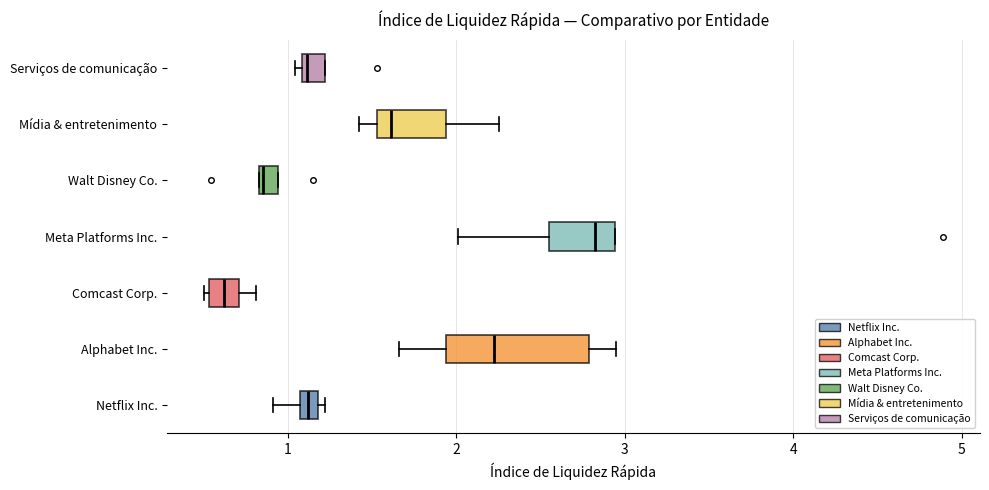

Which box is the widest, from its left edge to its right edge?

Alphabet Inc.